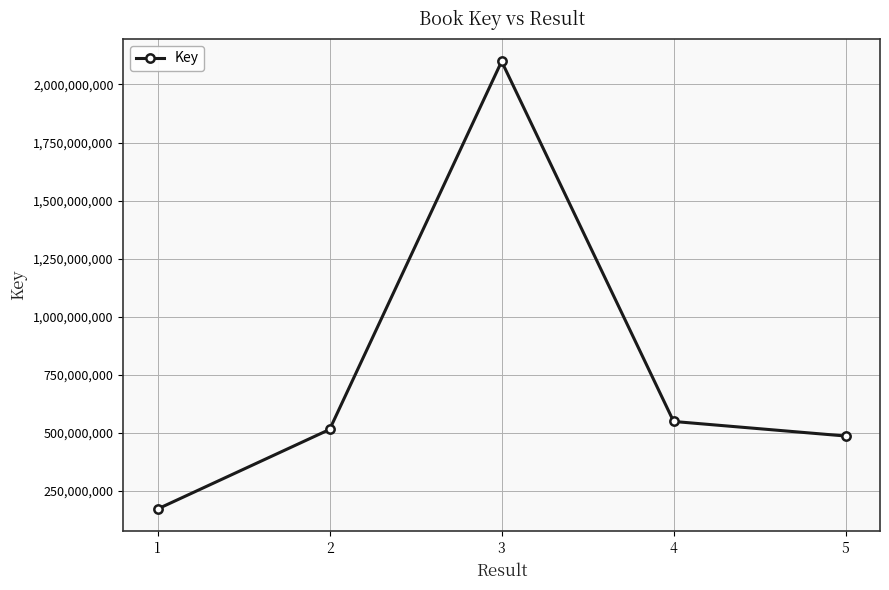

Is this an area chart (filled region under the line)?

No